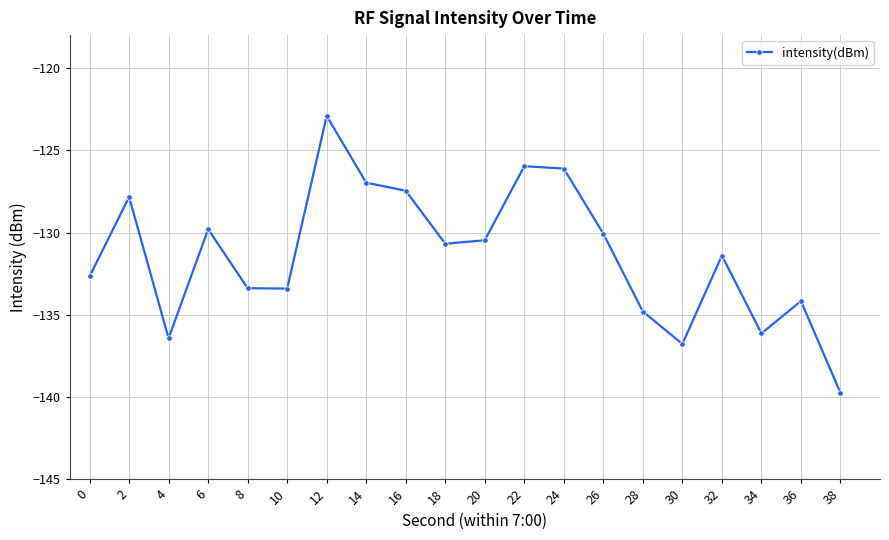

How many interior local peaks (higher than both neighbors) does the data have?

6